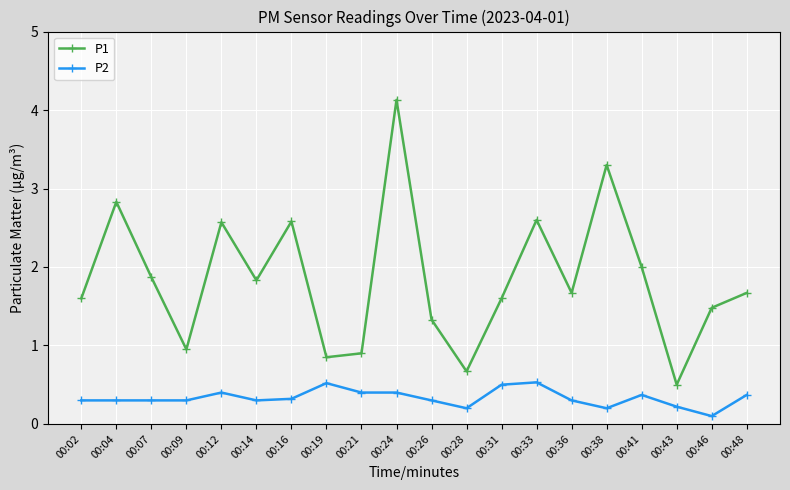

What is the approximate value of P1 at 00:28?

0.7